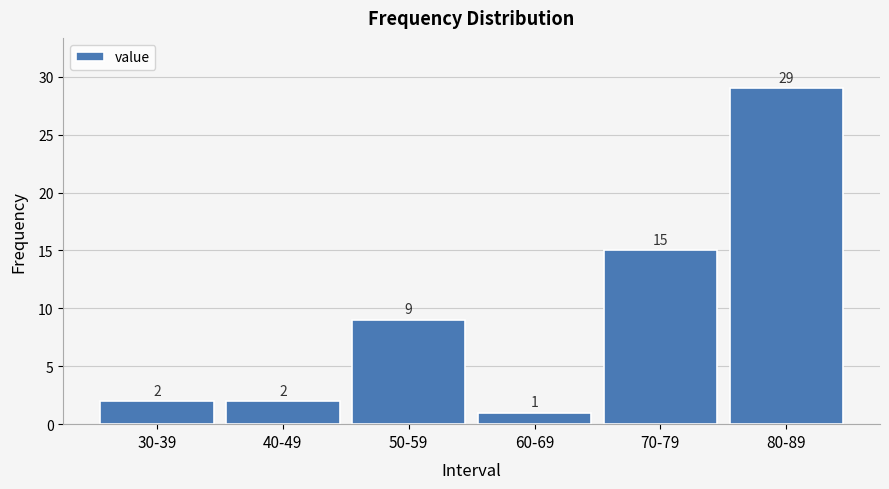

Reading left to right, transcribe all the data shown in this chart.

30-39=2	40-49=2	50-59=9	60-69=1	70-79=15	80-89=29